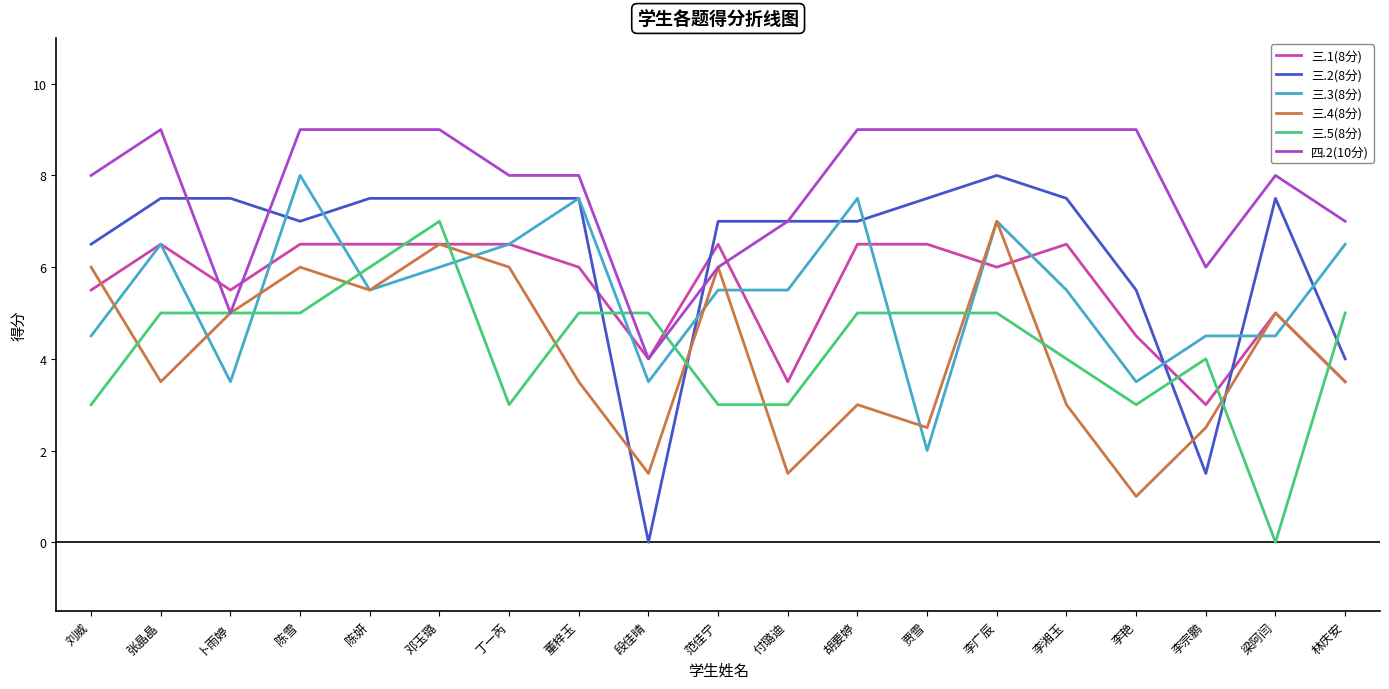

Reading left to right, what are all the values shown in this chart?

三.1(8分): 刘威=5.5	张晶晶=6.5	卜雨婷=5.5	陈雪=6.5	陈妍=6.5	邓玉璐=6.5	丁一芮=6.5	董梓玉=6.0	段佳晴=4.0	范佳宁=6.5	付璐迪=3.5	胡要婷=6.5	贾雪=6.5	李广辰=6.0	李湘玉=6.5	李艳=4.5	李宗鹏=3.0	梁阿闫=5.0	林庆安=3.5
三.2(8分): 刘威=6.5	张晶晶=7.5	卜雨婷=7.5	陈雪=7.0	陈妍=7.5	邓玉璐=7.5	丁一芮=7.5	董梓玉=7.5	段佳晴=0.0	范佳宁=7.0	付璐迪=7.0	胡要婷=7.0	贾雪=7.5	李广辰=8.0	李湘玉=7.5	李艳=5.5	李宗鹏=1.5	梁阿闫=7.5	林庆安=4.0
三.3(8分): 刘威=4.5	张晶晶=6.5	卜雨婷=3.5	陈雪=8.0	陈妍=5.5	邓玉璐=6.0	丁一芮=6.5	董梓玉=7.5	段佳晴=3.5	范佳宁=5.5	付璐迪=5.5	胡要婷=7.5	贾雪=2.0	李广辰=7.0	李湘玉=5.5	李艳=3.5	李宗鹏=4.5	梁阿闫=4.5	林庆安=6.5
三.4(8分): 刘威=6.0	张晶晶=3.5	卜雨婷=5.0	陈雪=6.0	陈妍=5.5	邓玉璐=6.5	丁一芮=6.0	董梓玉=3.5	段佳晴=1.5	范佳宁=6.0	付璐迪=1.5	胡要婷=3.0	贾雪=2.5	李广辰=7.0	李湘玉=3.0	李艳=1.0	李宗鹏=2.5	梁阿闫=5.0	林庆安=3.5
三.5(8分): 刘威=3.0	张晶晶=5.0	卜雨婷=5.0	陈雪=5.0	陈妍=6.0	邓玉璐=7.0	丁一芮=3.0	董梓玉=5.0	段佳晴=5.0	范佳宁=3.0	付璐迪=3.0	胡要婷=5.0	贾雪=5.0	李广辰=5.0	李湘玉=4.0	李艳=3.0	李宗鹏=4.0	梁阿闫=0.0	林庆安=5.0
四.2(10分): 刘威=8.0	张晶晶=9.0	卜雨婷=5.0	陈雪=9.0	陈妍=9.0	邓玉璐=9.0	丁一芮=8.0	董梓玉=8.0	段佳晴=4.0	范佳宁=6.0	付璐迪=7.0	胡要婷=9.0	贾雪=9.0	李广辰=9.0	李湘玉=9.0	李艳=9.0	李宗鹏=6.0	梁阿闫=8.0	林庆安=7.0